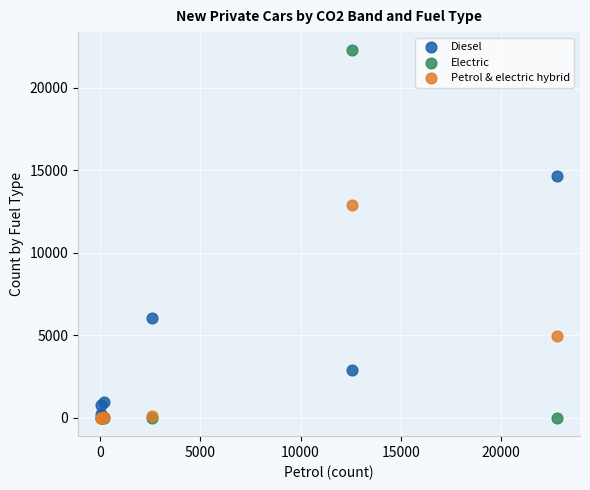

Across all series, what Y value is closest to 11124?

12872